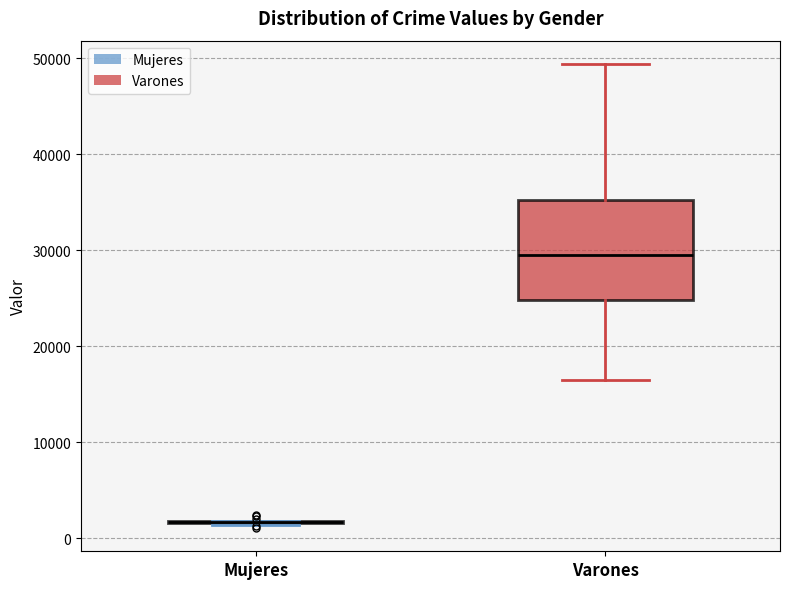

Reading left to right, transcribe this box plot: for each box, give where its median line is, the range the box spans, and where its two whiskers end, as read against the y-axis. The values are not printed on the chart, so give them approximately, as read against the axis.

Mujeres: box collapsed to a line at 2000, whiskers 1000 to 2000
Varones: median 30000, box 25000 to 35000, whiskers 16000 to 49000